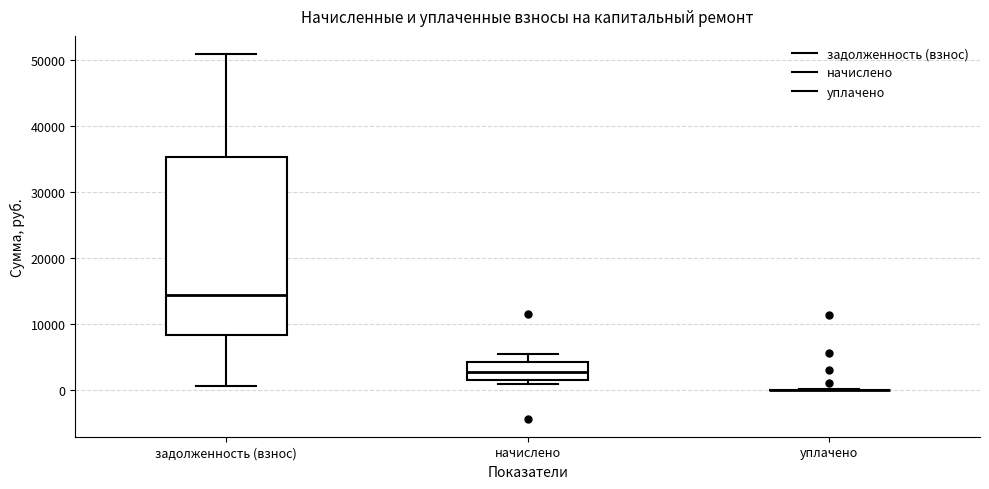

Comparing the boxes themselves (not the whiskers), which one is the tallest?

задолженность (взнос)